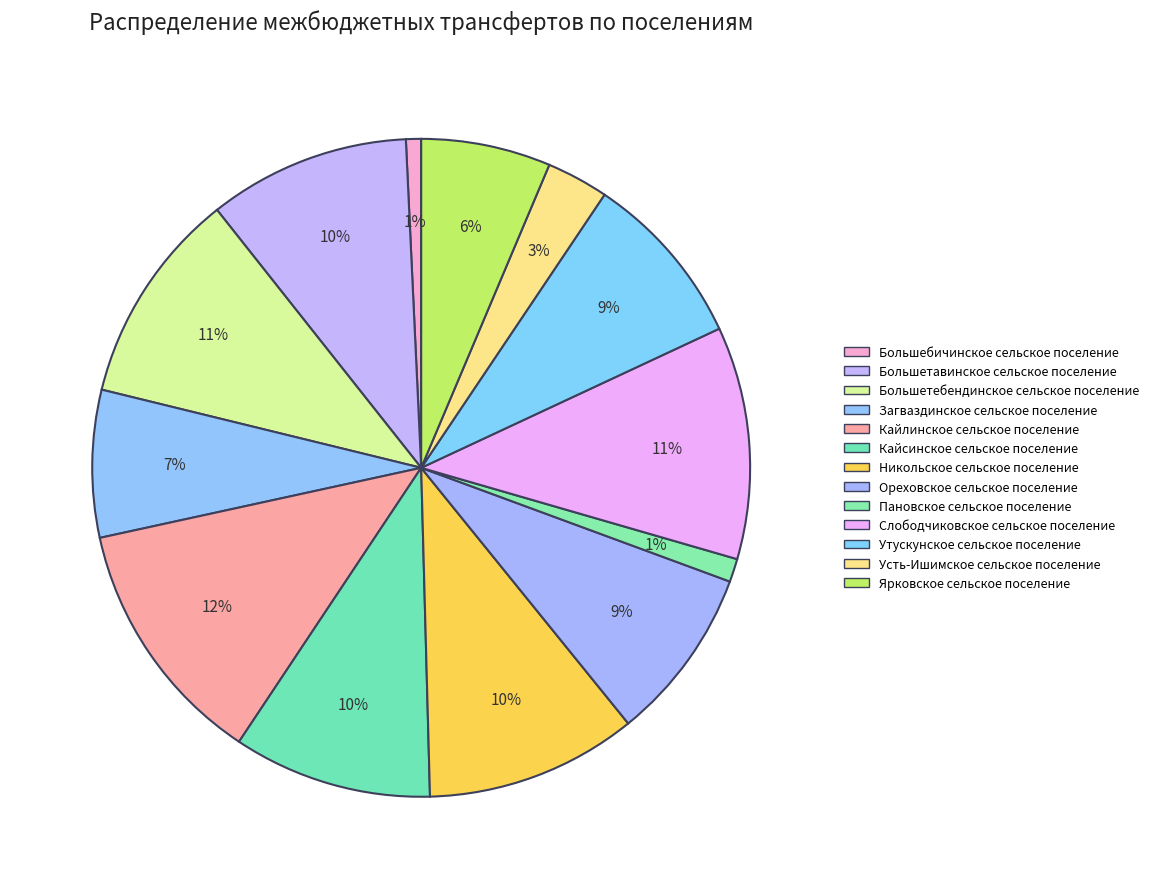

Which slice is the largest?

Кайлинское сельское поселение